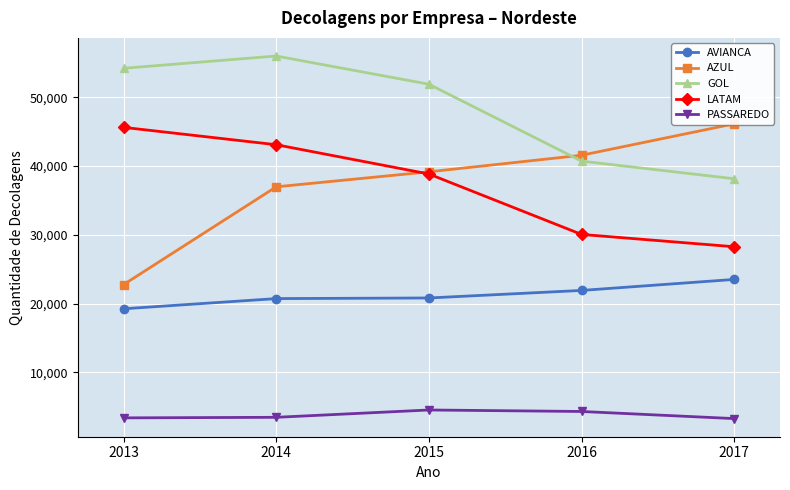

Rank the series at 2013 from lowest to highest value.

PASSAREDO, AVIANCA, AZUL, LATAM, GOL